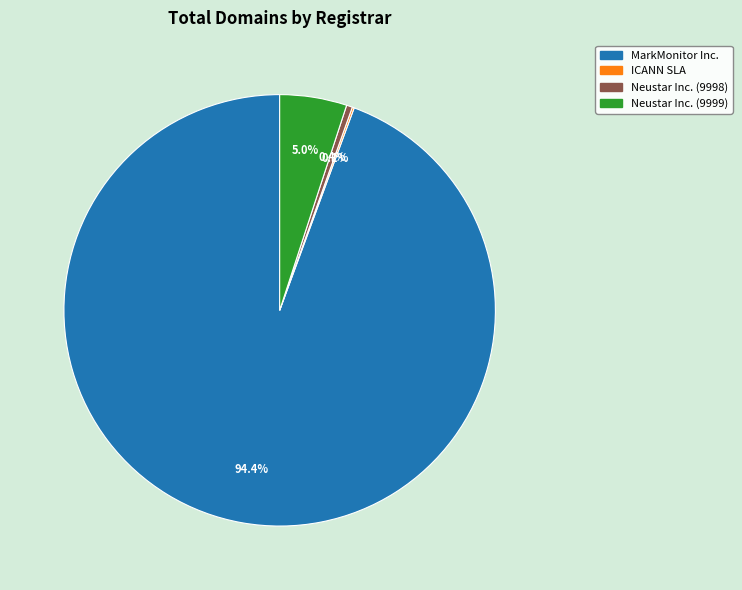

Do Neustar Inc. (9998) and Neustar Inc. (9999) together represent more than half of the pie?

No